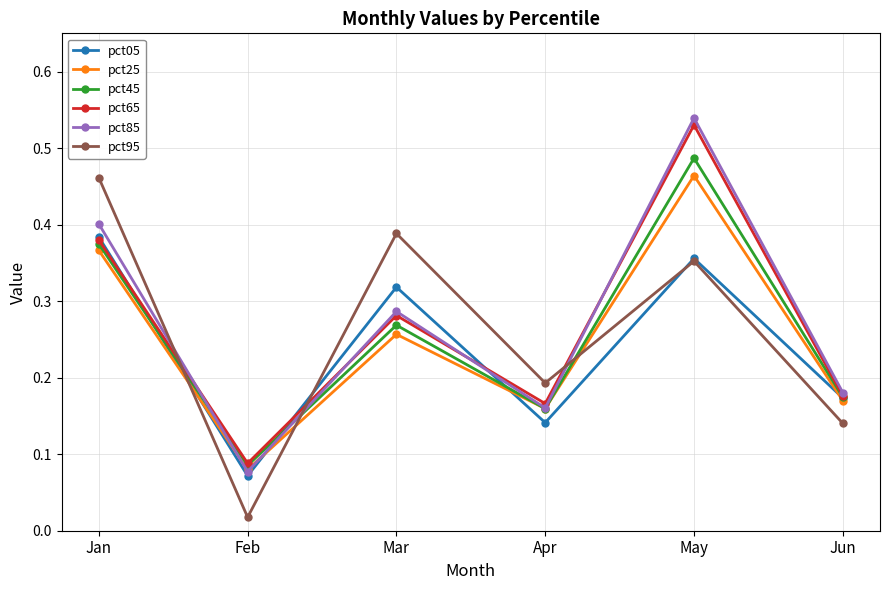

How many intersections are there between pct95 and pct65?

3